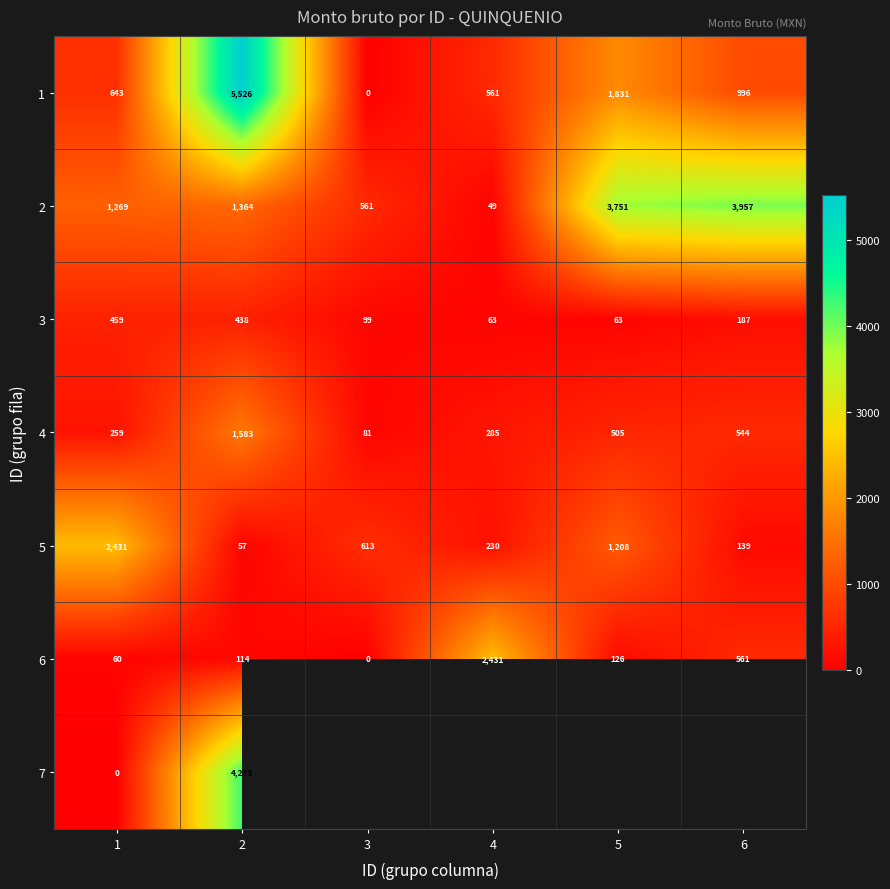

What is the average value of the 2 series?

1825.2